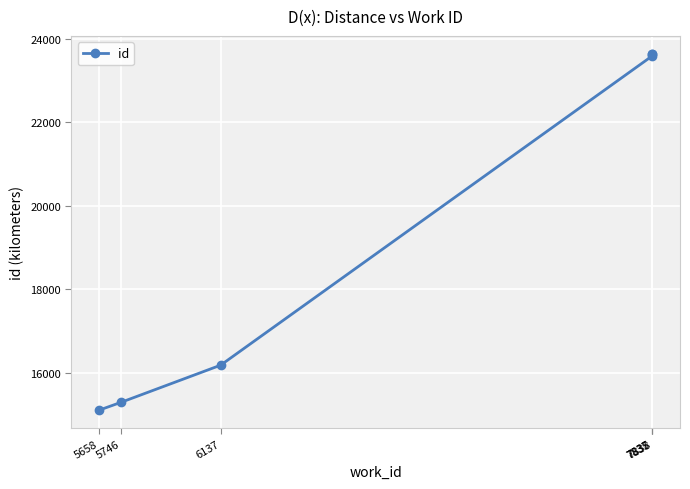

What is the maximum value shown in the chart?

23639